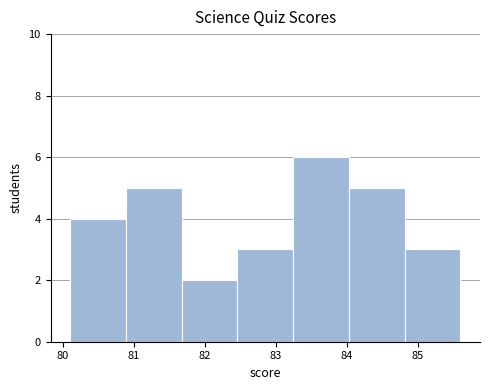

Reading left to right, transcribe this chart: for each bar, give the range it covers on the x-axis and its height. Neither the bar edges nor the heights are printed on the chart, so give them approximately, as read against the axes.

80.1 to 80.9: 4
80.9 to 81.7: 5
81.7 to 82.5: 2
82.5 to 83.2: 3
83.2 to 84.0: 6
84.0 to 84.8: 5
84.8 to 85.6: 3